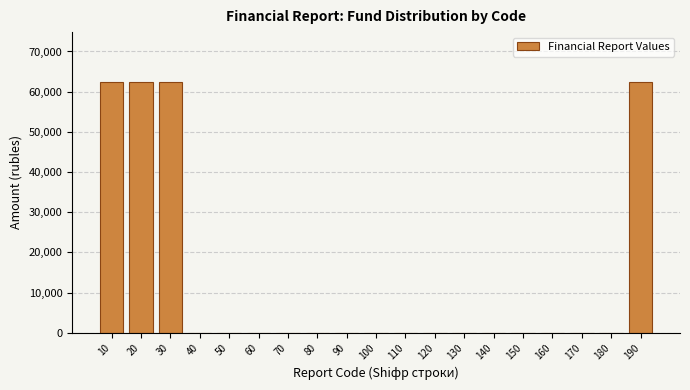

Reading right to left, what are all the values shown in this chart?

190=62350	180=0	170=0	160=0	150=0	140=0	130=0	120=0	110=0	100=0	90=0	80=0	70=0	60=0	50=0	40=0	30=62350	20=62350	10=62350